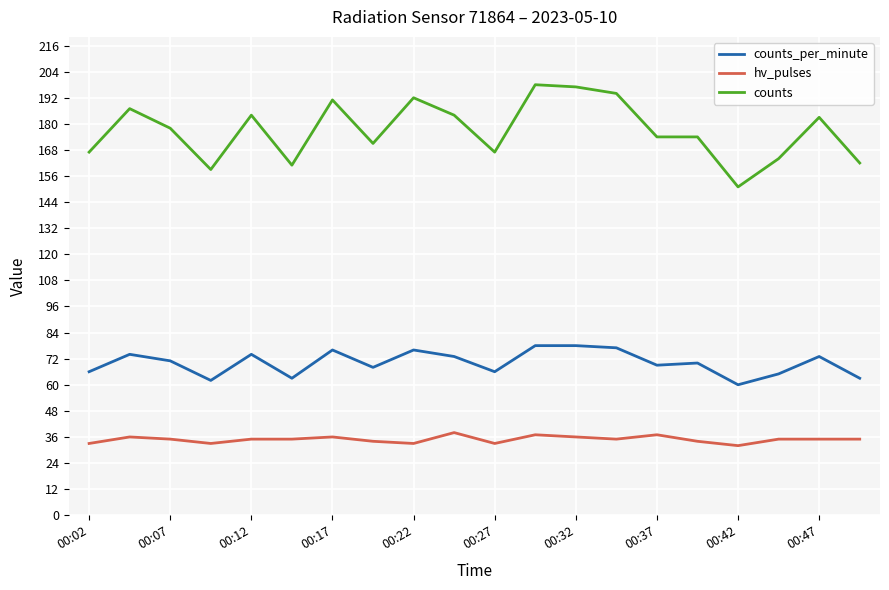

List the series in order of their peak value, highest first.

counts, counts_per_minute, hv_pulses